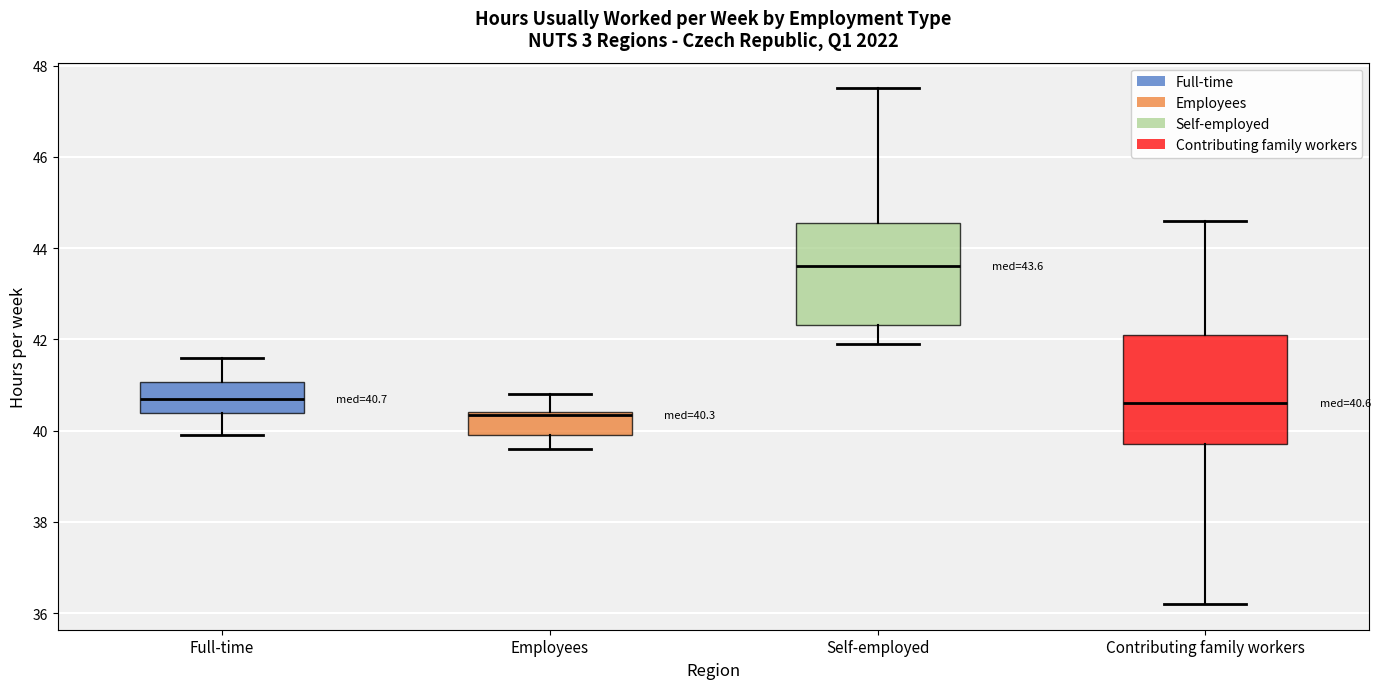

Which box has the lowest median line?

Employees